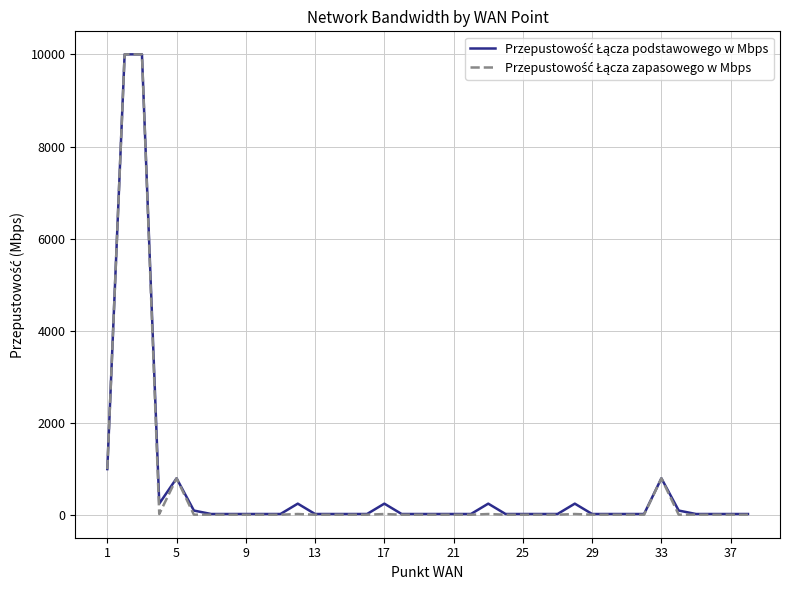

What is the maximum value shown in the chart?

10000